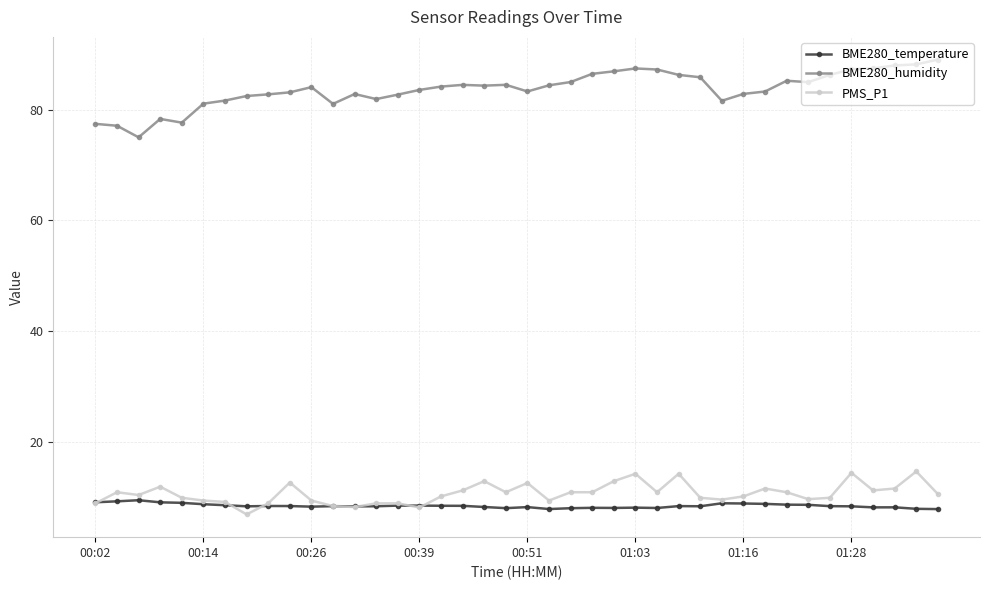

True or false: BME280_temperature and BME280_humidity cross at least once.

False